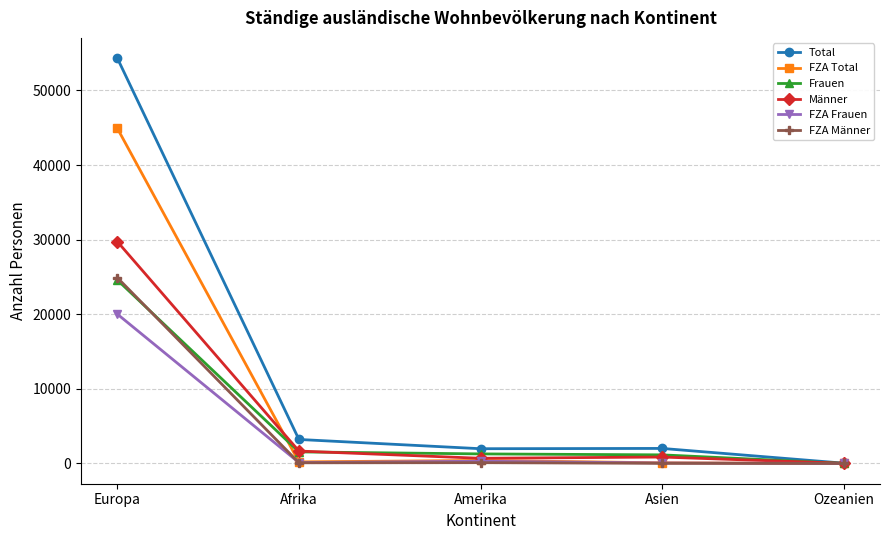

True or false: Männer has more than 2 interior local peaks.

False